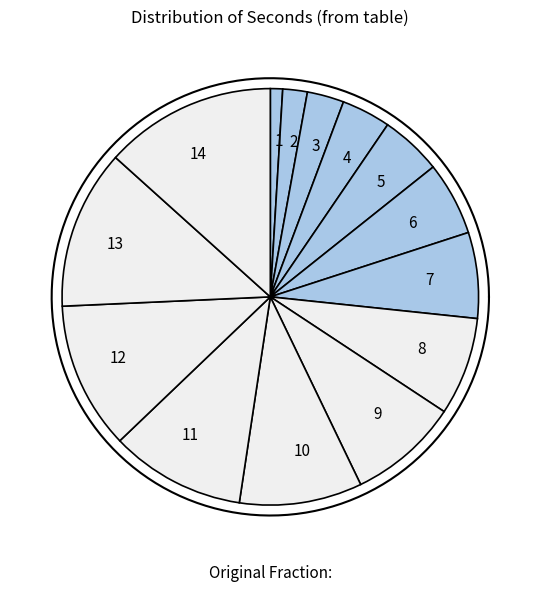

To the nearest percent, what is the difference between the largest and smallest slice percentages?

7%